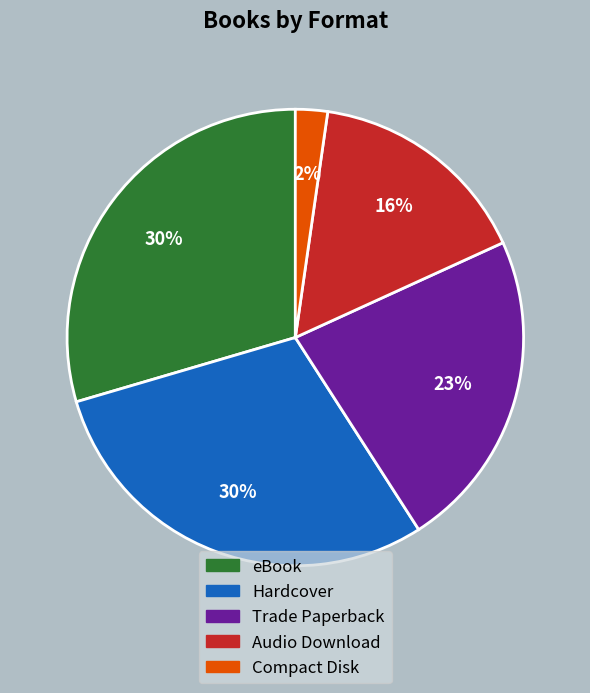

To the nearest percent, what is the average slice percentage?

20%